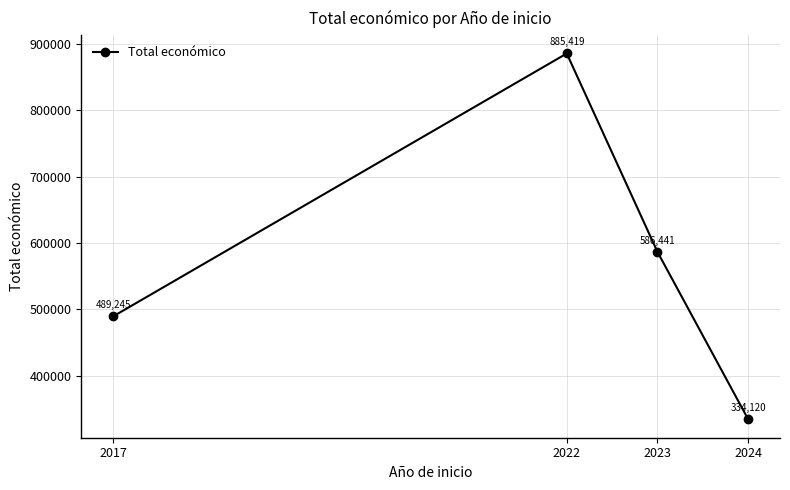

Is it true that the value at 2022 is 427051?

False